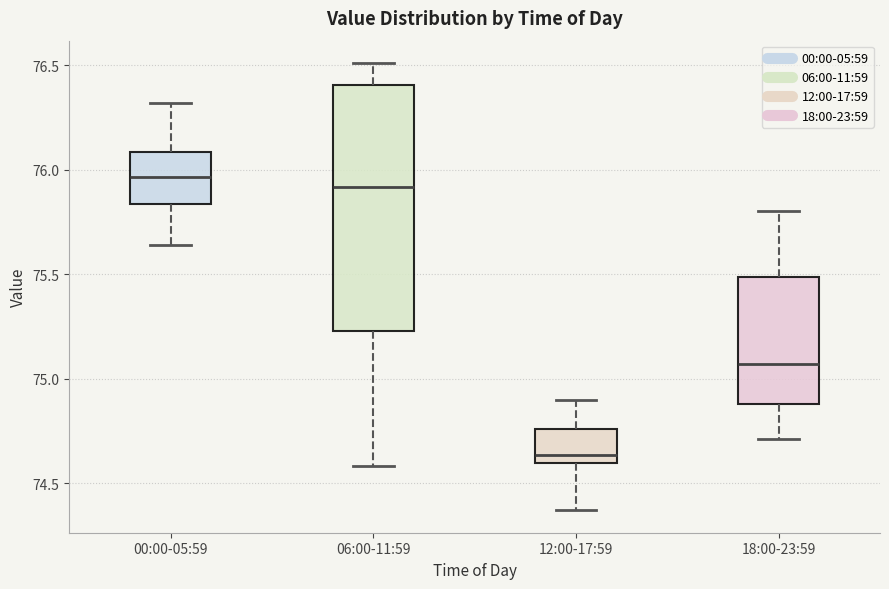

Reading left to right, transcribe this box plot: for each box, give where its median line is, the range the box spans, and where its two whiskers end, as read against the y-axis. The values are not printed on the chart, so give them approximately, as read against the axis.

00:00-05:59: median 75.95, box 75.85 to 76.10, whiskers 75.65 to 76.30
06:00-11:59: median 75.90, box 75.25 to 76.40, whiskers 74.60 to 76.50
12:00-17:59: median 74.65, box 74.60 to 74.75, whiskers 74.35 to 74.90
18:00-23:59: median 75.05, box 74.90 to 75.50, whiskers 74.70 to 75.80